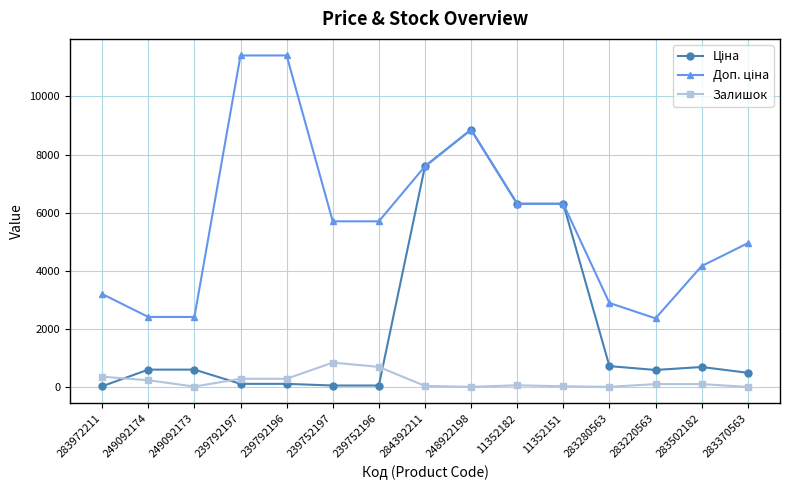

True or false: Залишок has more than 1 interior local peaks.

True